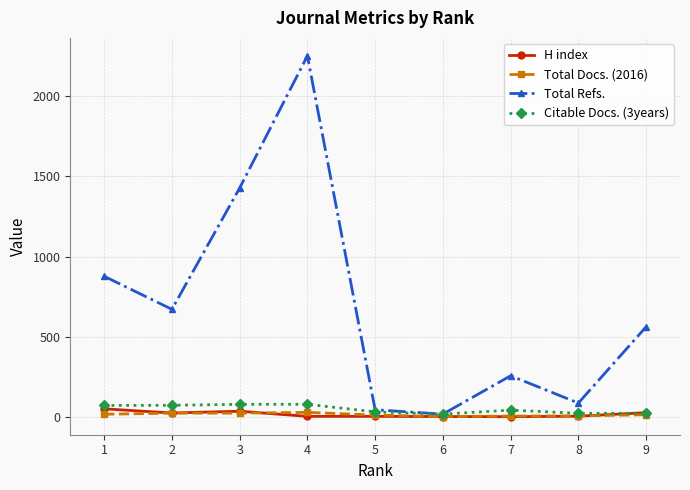

Rank the categories by Total Refs. value from highest to lowest.

4, 3, 1, 2, 9, 7, 8, 5, 6